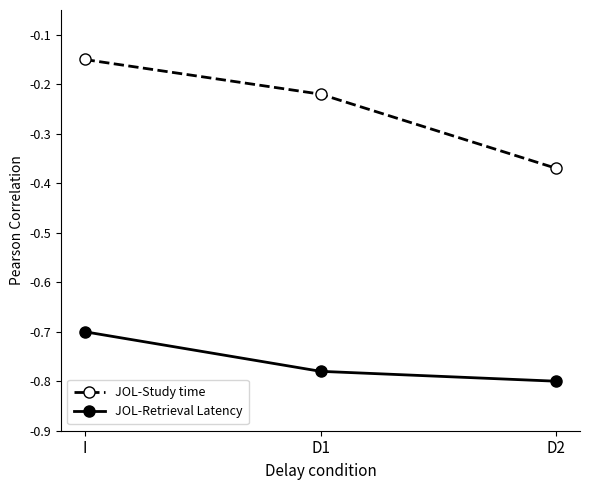

What are all the series names shown in the legend?

JOL-Study time, JOL-Retrieval Latency